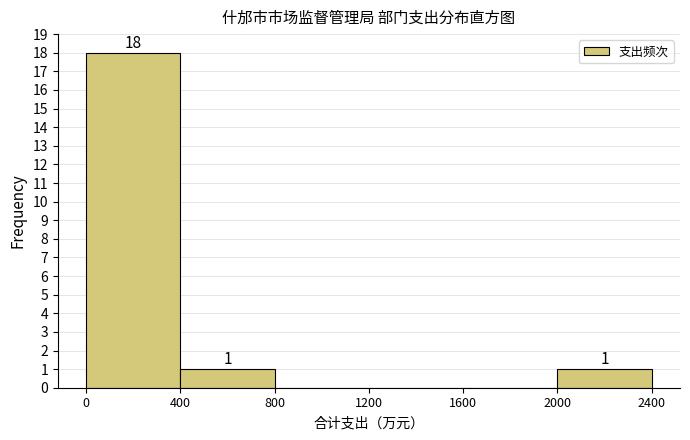

Over which range of the x-axis is the bar tallest?

0 to 400